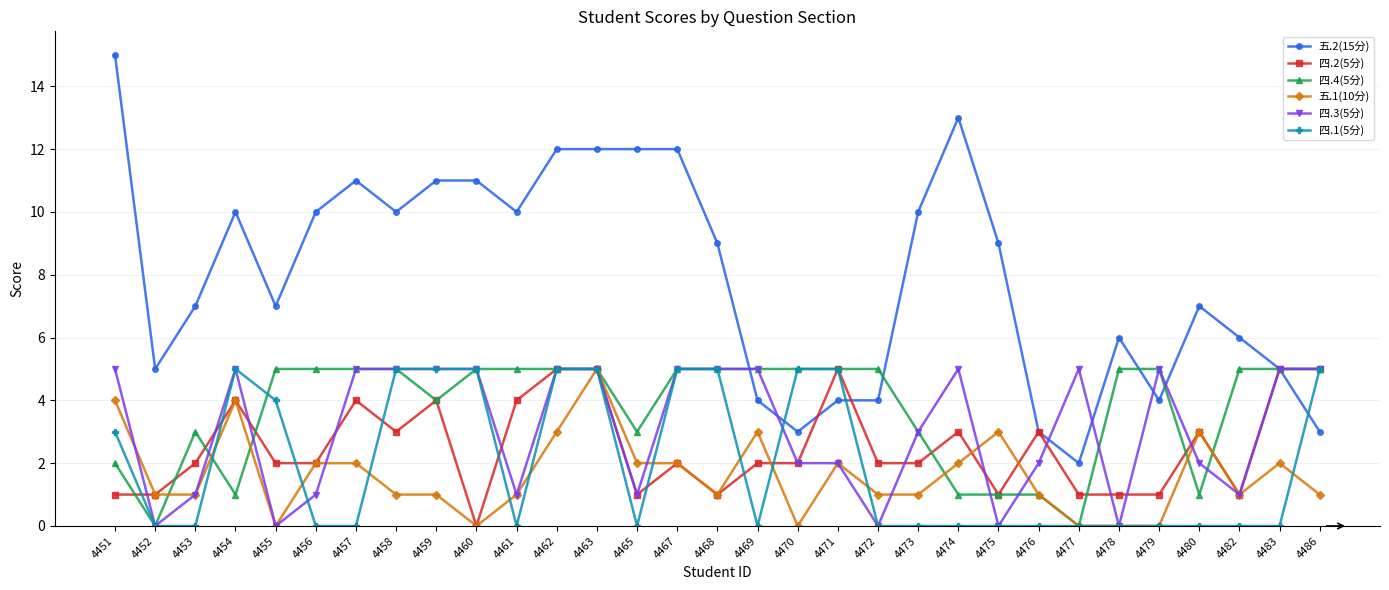

True or false: 五.2(15分) has more than 1 points higher than both neighbors.

True